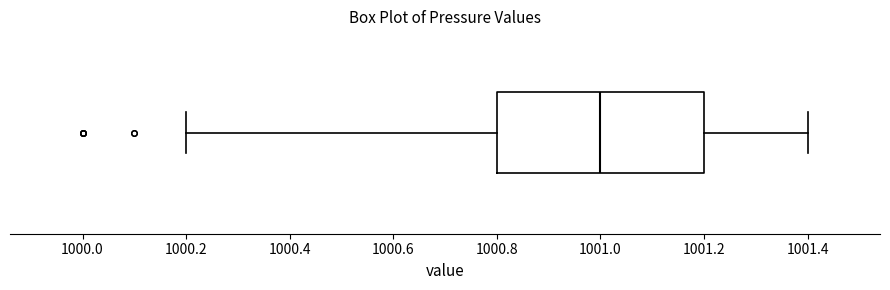

Read this box plot against the x-axis: the position of the median line, the range covered by the box, and the ends of both whiskers. The values are not printed on the chart, so give them approximately, as read against the axis.

median 1001.0, box 1000.8 to 1001.2, whiskers 1000.2 to 1001.4